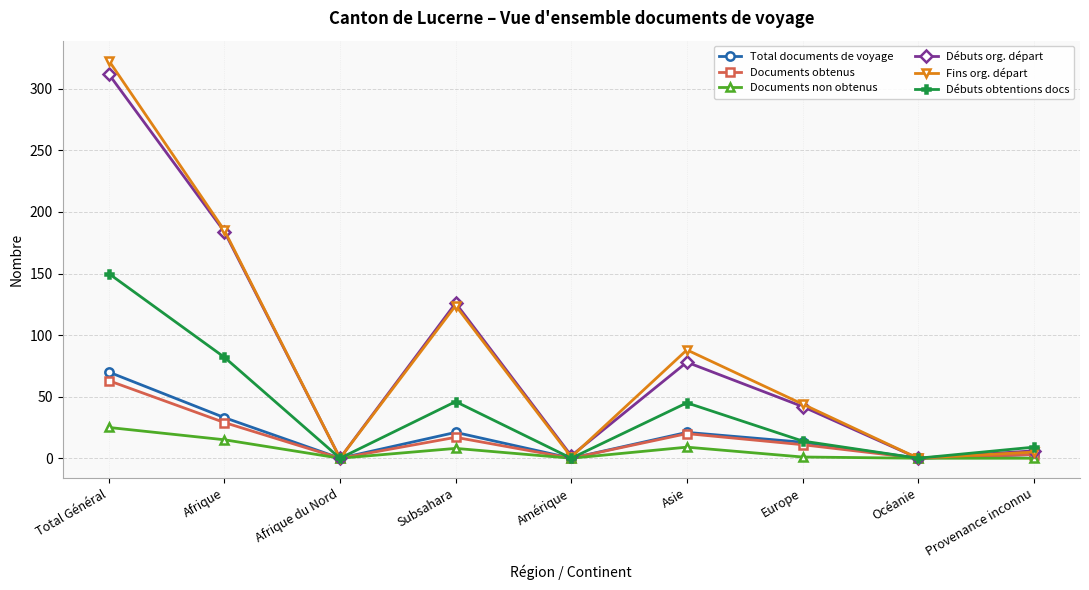

In Documents obtenus, how many points are lower than both neighbors (excluding endpoints)?

3